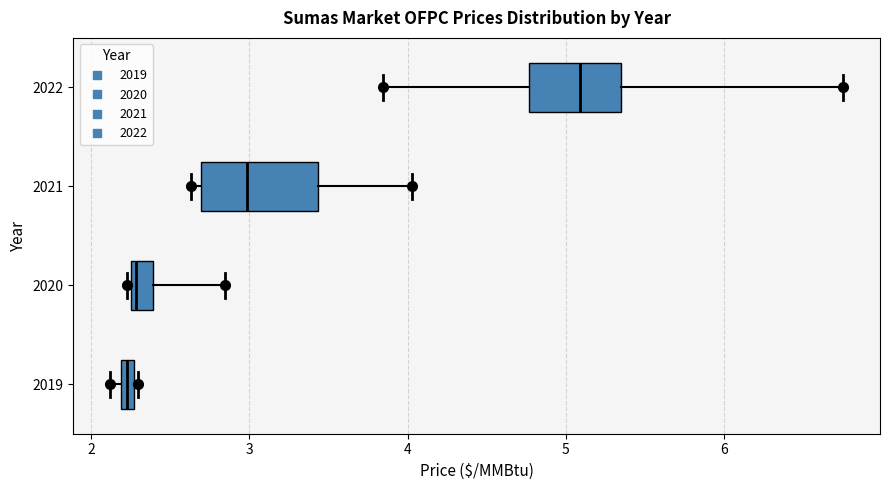

Which box has the furthest to the right median line?

2022